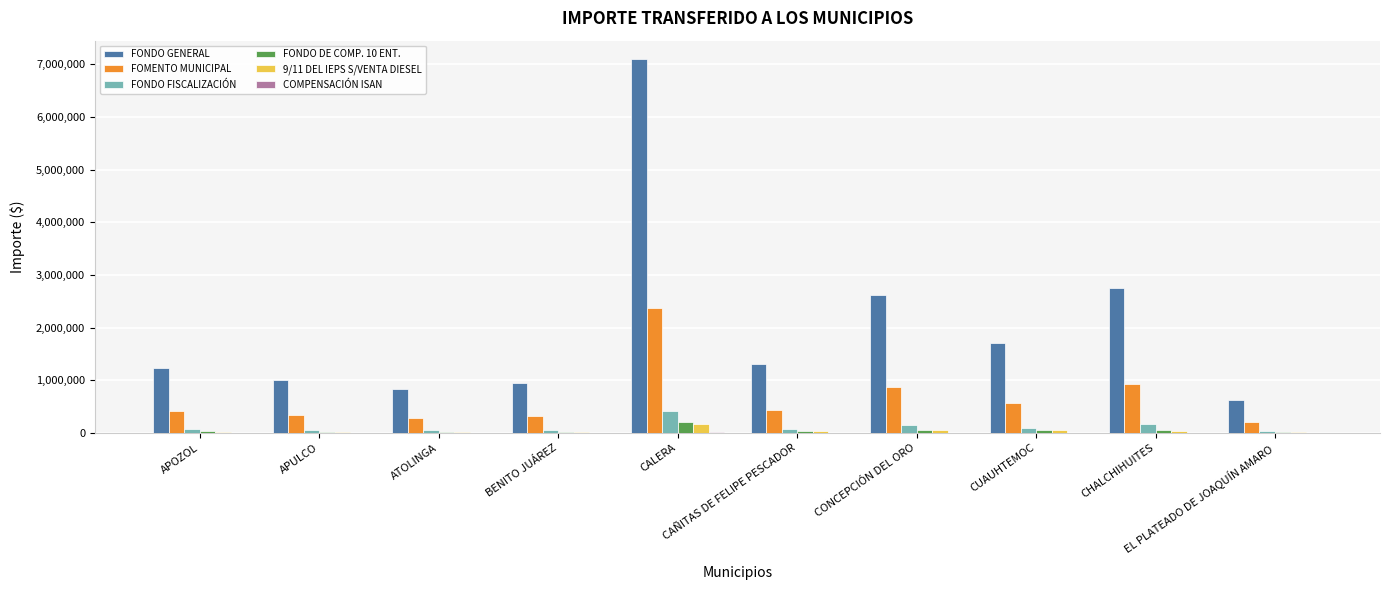

How many categories are shown in the chart?

10